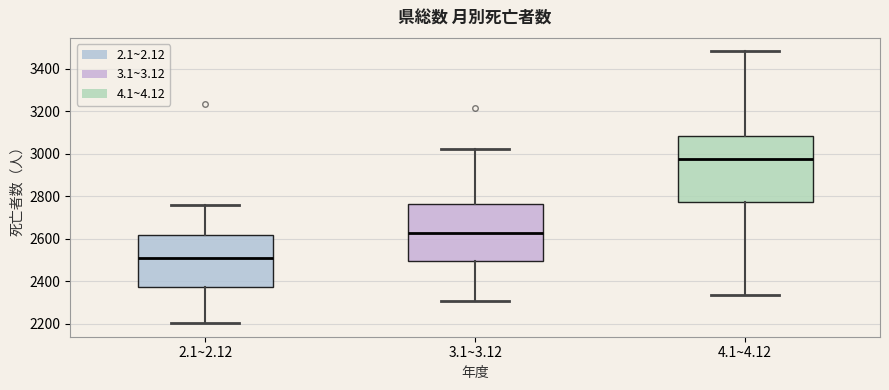

Reading left to right, read every box against the y-axis: the position of its median line, the range the box covers, and the ends of its whiskers. The values are not printed on the chart, so give them approximately, as read against the axis.

2.1~2.12: median 2500, box 2380 to 2620, whiskers 2200 to 2760
3.1~3.12: median 2620, box 2500 to 2760, whiskers 2300 to 3020
4.1~4.12: median 2980, box 2780 to 3080, whiskers 2340 to 3480